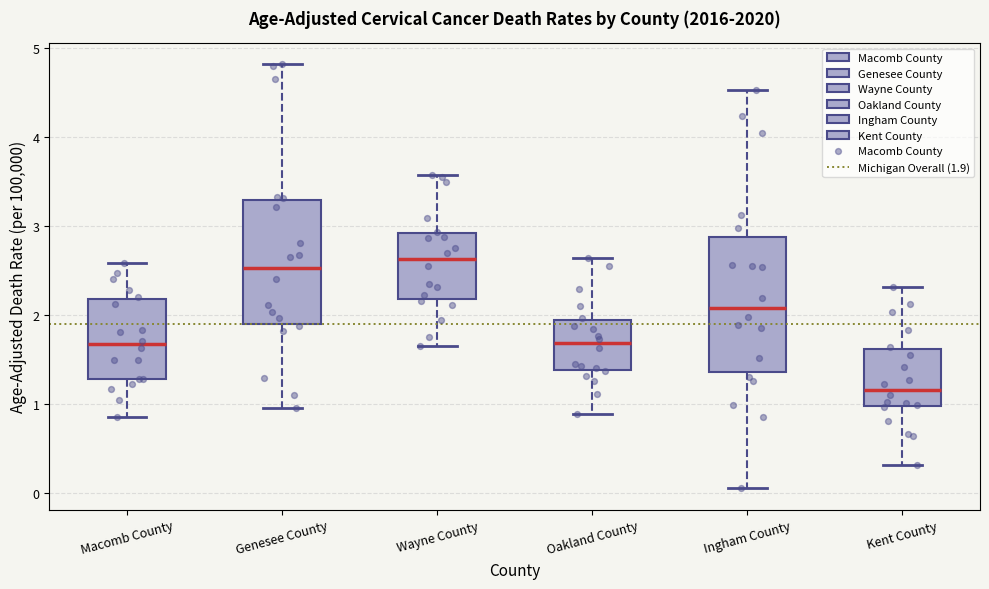

Which box has the lowest median line?

Kent County